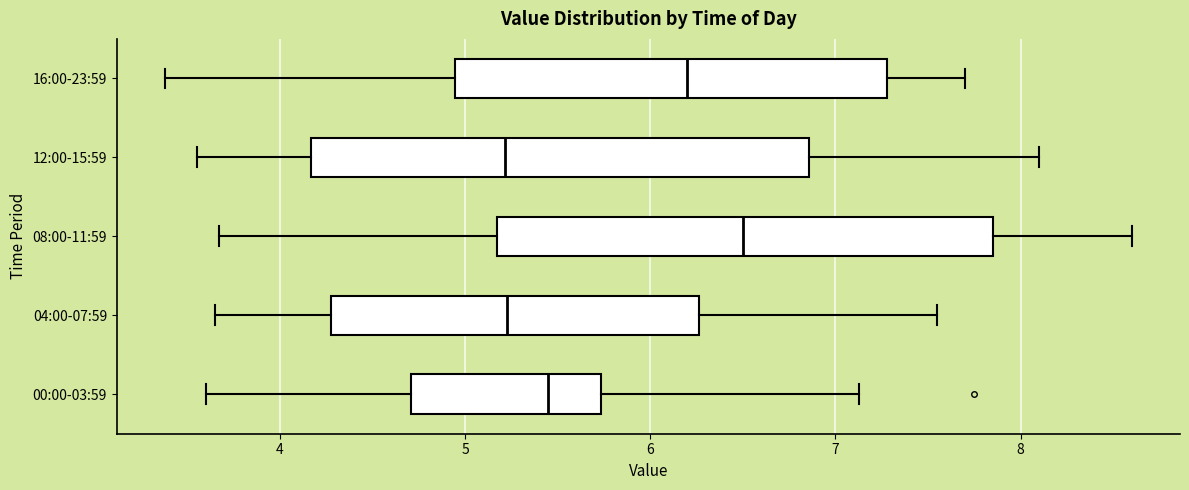

Which box's median line is the furthest to the right?

08:00-11:59